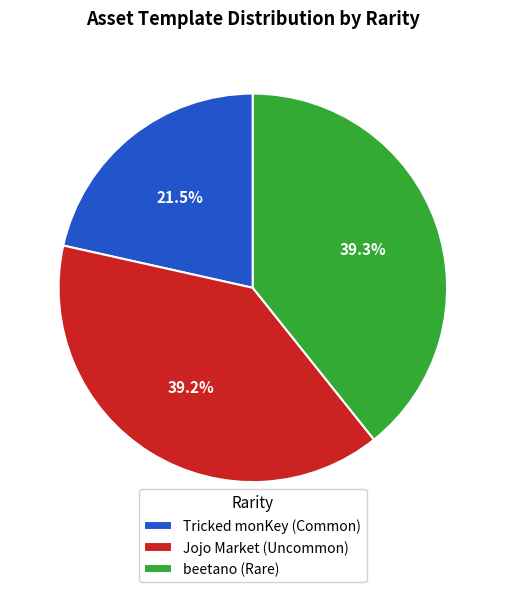

Is there any slice that represents more than half of the pie?

No